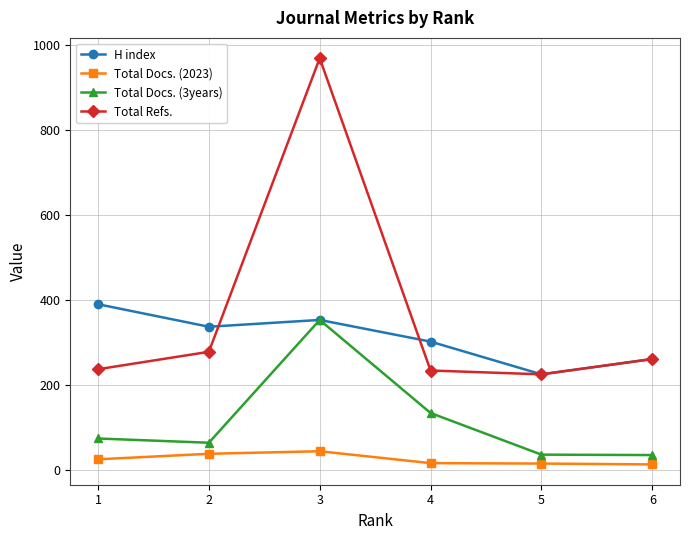

What is the difference between the maximum and minimum values in the H index series?

165